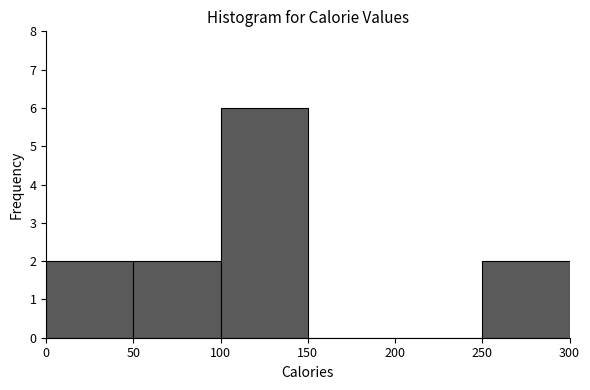

Over which range of the x-axis is the bar tallest?

100 to 150